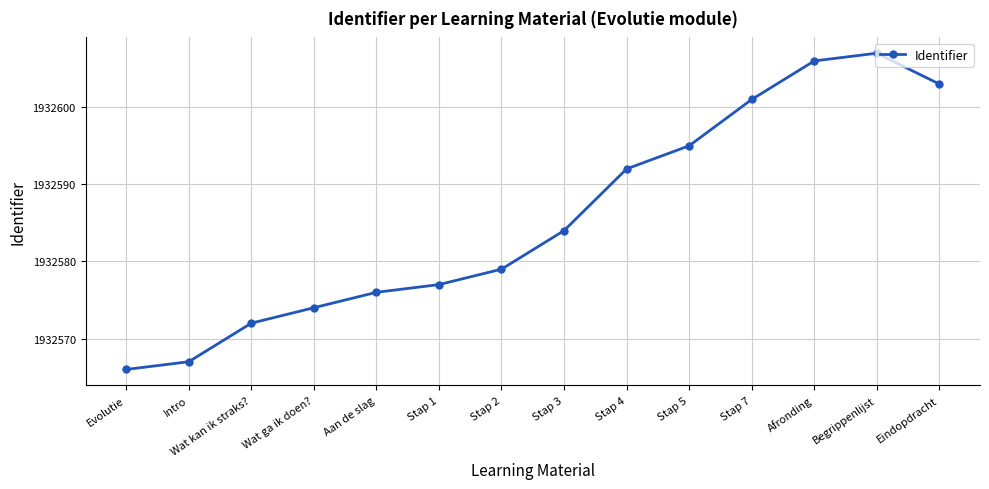

What value does the data have at Afronding, to the nearest 10?

1932610